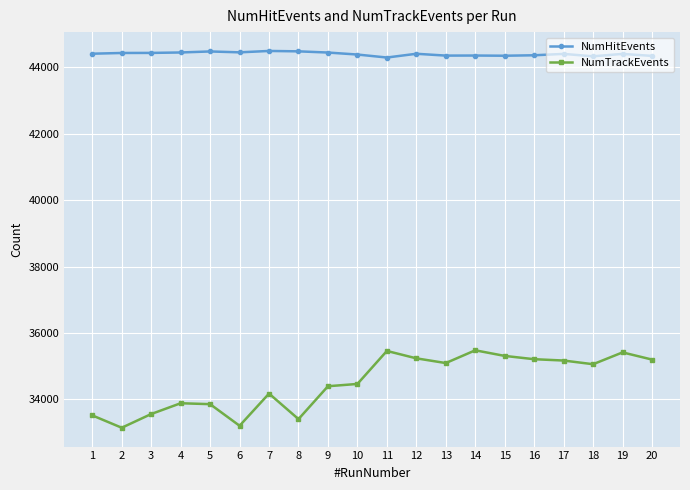

What is the value of the NumHitEvents point at the 3rd from the left?

44434